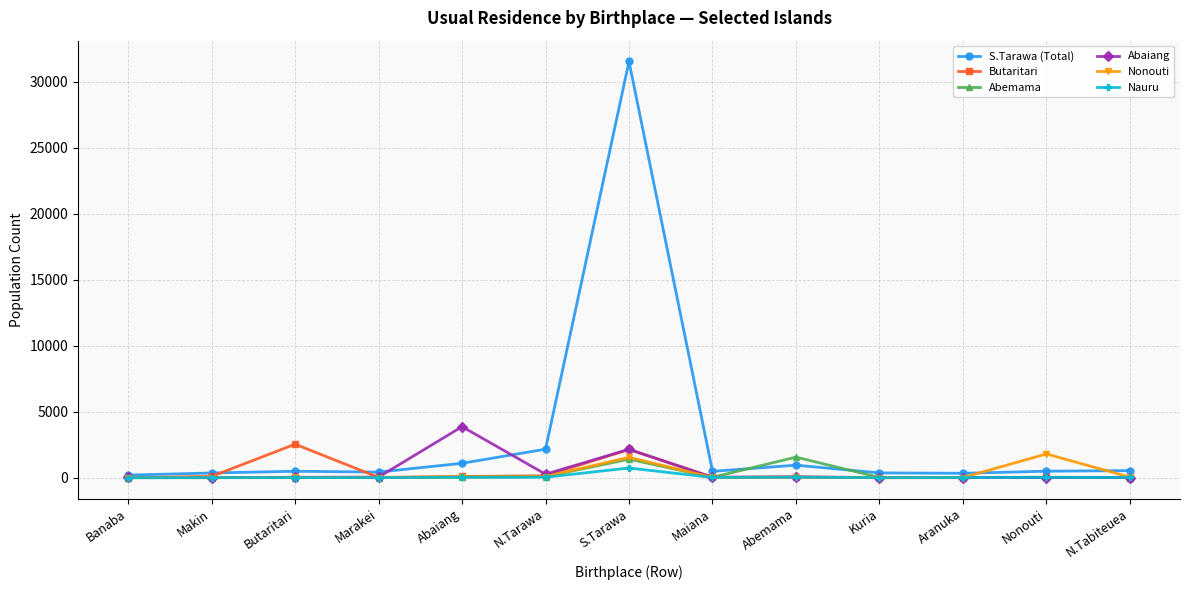

Is it true that Butaritari equals 34 at Maiana?

True